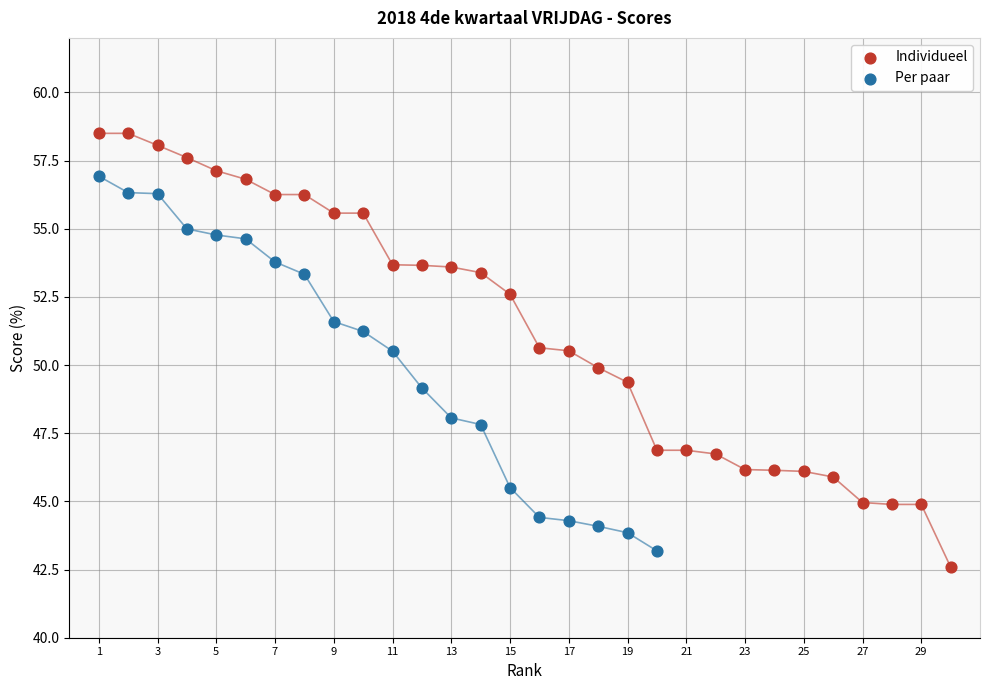

Which series reaches the maximum Y coordinate?

Individueel